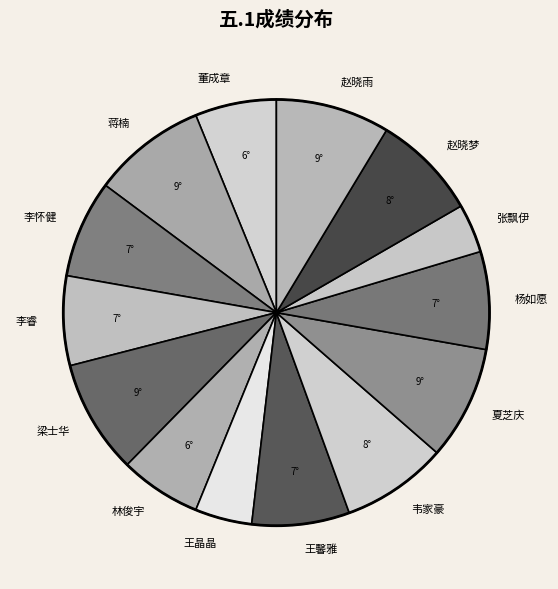

Count the number of slices in the pie.

14